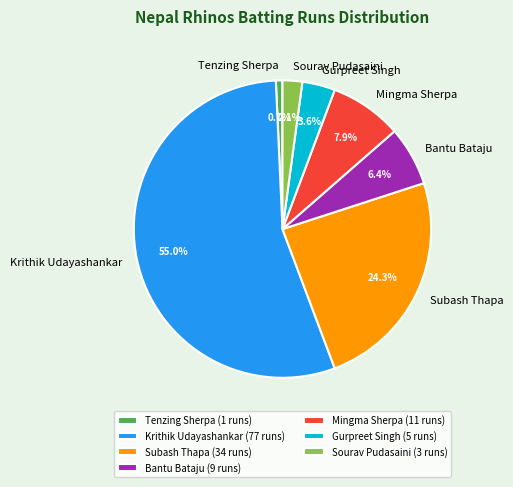

How much of the chart is everything except Bantu Bataju?

93.6%